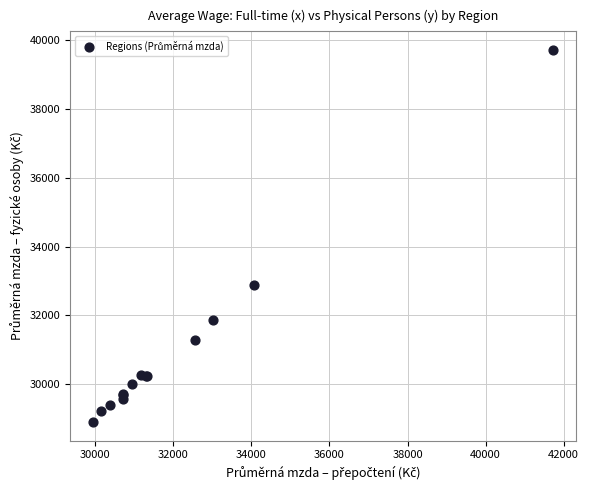

What Y value in the scatter plot is closest to 34308?

32896